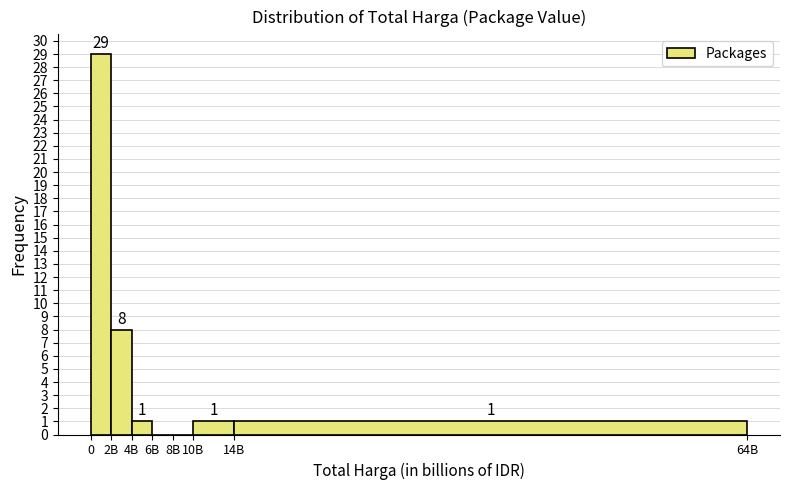

Reading left to right, list all the values displayed in this chart.

0=29	2B=8	4B=1	6B=0	8B=0	10B=1	14B=1